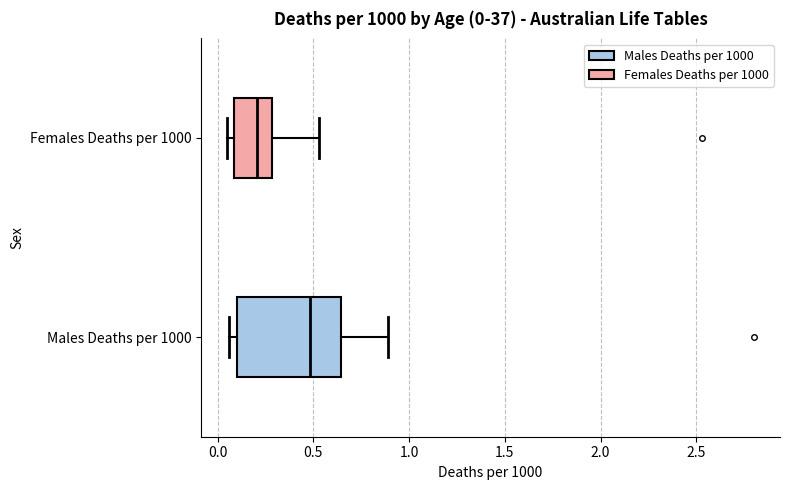

Which box has the furthest to the right median line?

Males Deaths per 1000